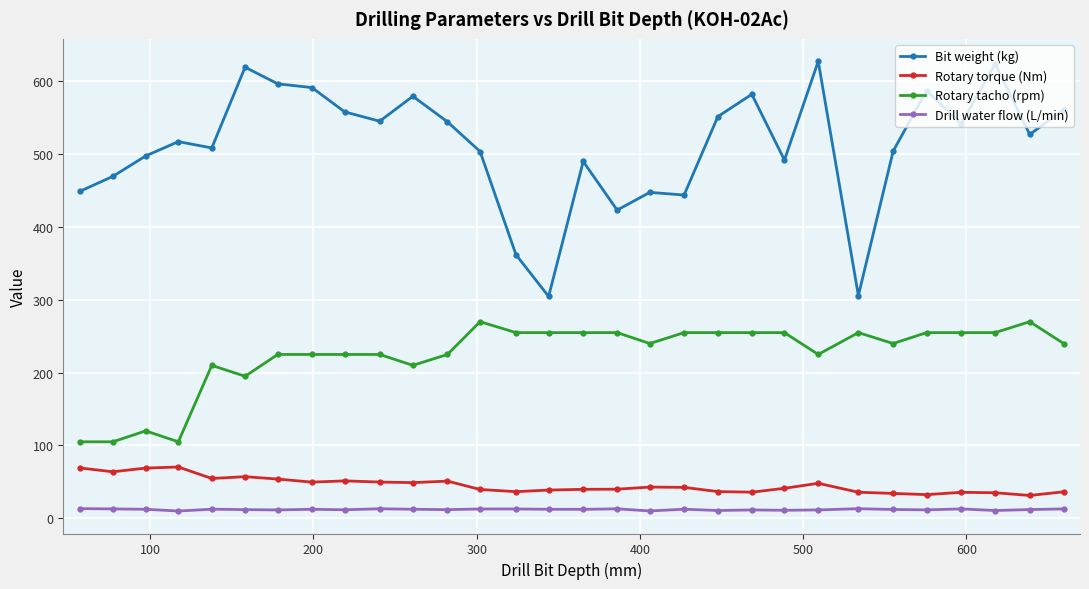

At how many categories does at least one series exceed 156?

30